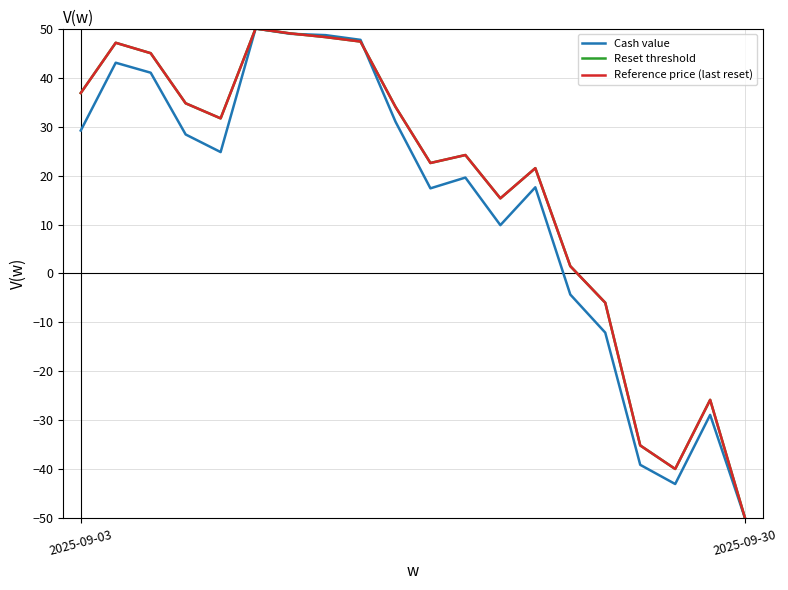

What is the difference between the maximum and minimum values in the Reference price (last reset) series?

100.0